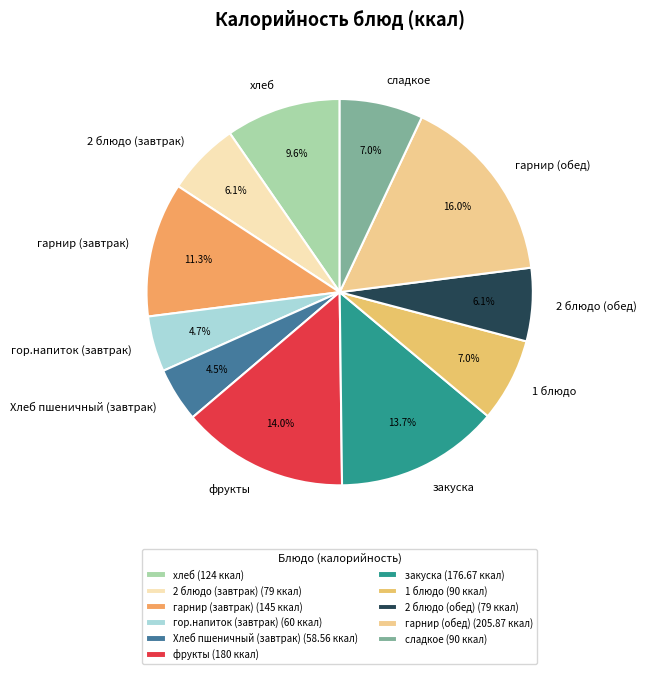

Does 1 блюдо account for over 50% of the chart?

No